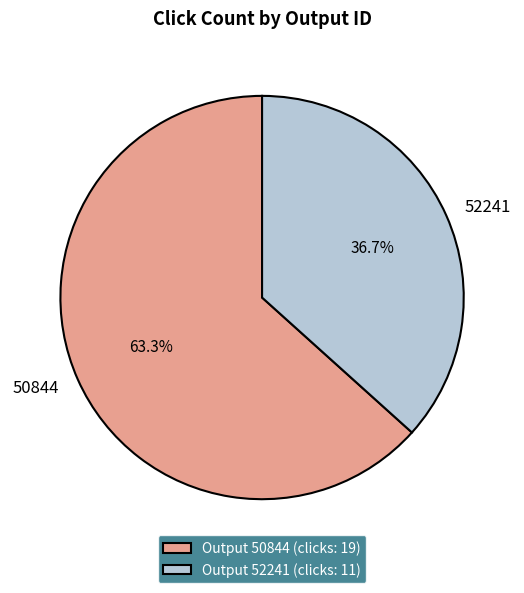

To the nearest percent, what portion does 50844 represent?

63%